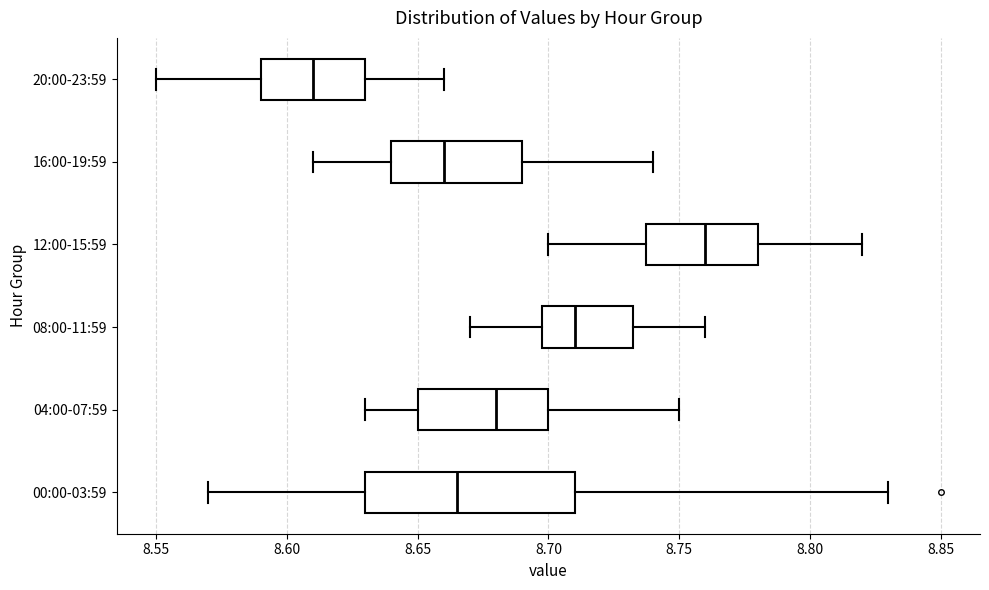

Reading bottom to top, read every box against the x-axis: the position of its median line, the range the box covers, and the ends of its whiskers. The values are not printed on the chart, so give them approximately, as read against the axis.

00:00-03:59: median 8.665, box 8.630 to 8.710, whiskers 8.570 to 8.830
04:00-07:59: median 8.680, box 8.650 to 8.700, whiskers 8.630 to 8.750
08:00-11:59: median 8.710, box 8.700 to 8.735, whiskers 8.670 to 8.760
12:00-15:59: median 8.760, box 8.740 to 8.780, whiskers 8.700 to 8.820
16:00-19:59: median 8.660, box 8.640 to 8.690, whiskers 8.610 to 8.740
20:00-23:59: median 8.610, box 8.590 to 8.630, whiskers 8.550 to 8.660